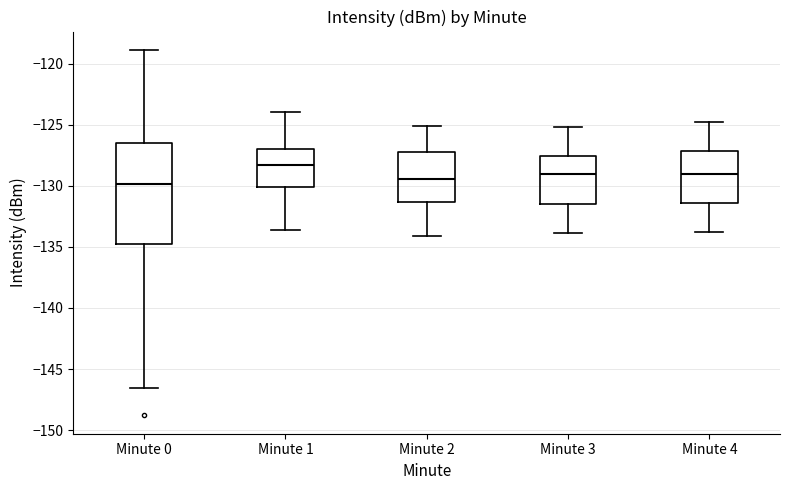

Where does the upper whisker of the box for Minute 2 end on the y-axis? The values are not printed on the chart, so give them approximately, as read against the axis.

-125.0